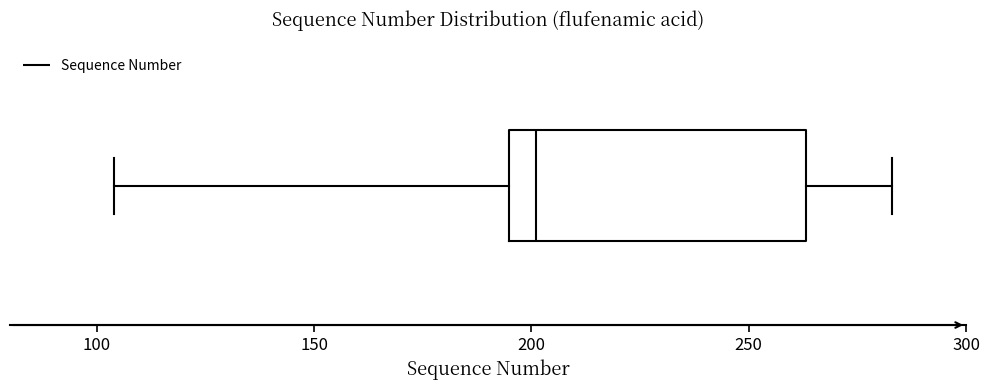

Read this box plot against the x-axis: the position of the median line, the range covered by the box, and the ends of both whiskers. The values are not printed on the chart, so give them approximately, as read against the axis.

median 200, box 195 to 265, whiskers 105 to 285